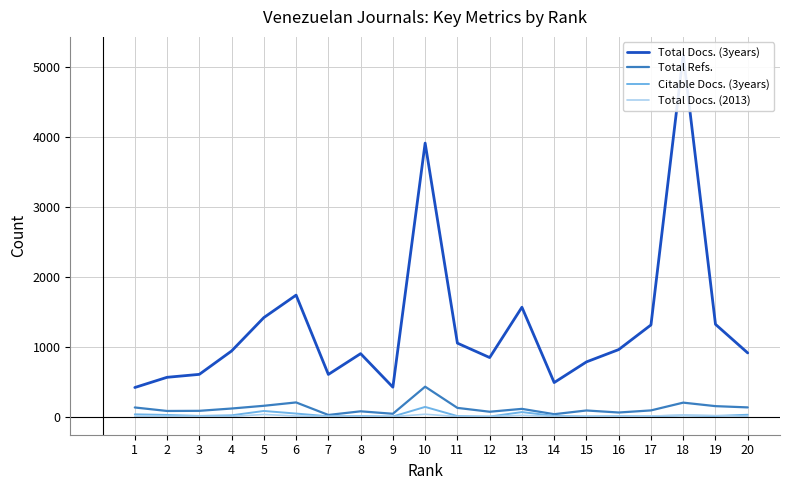

What is the sum of the Total Docs. (3years) values at 1 and 6?

2164